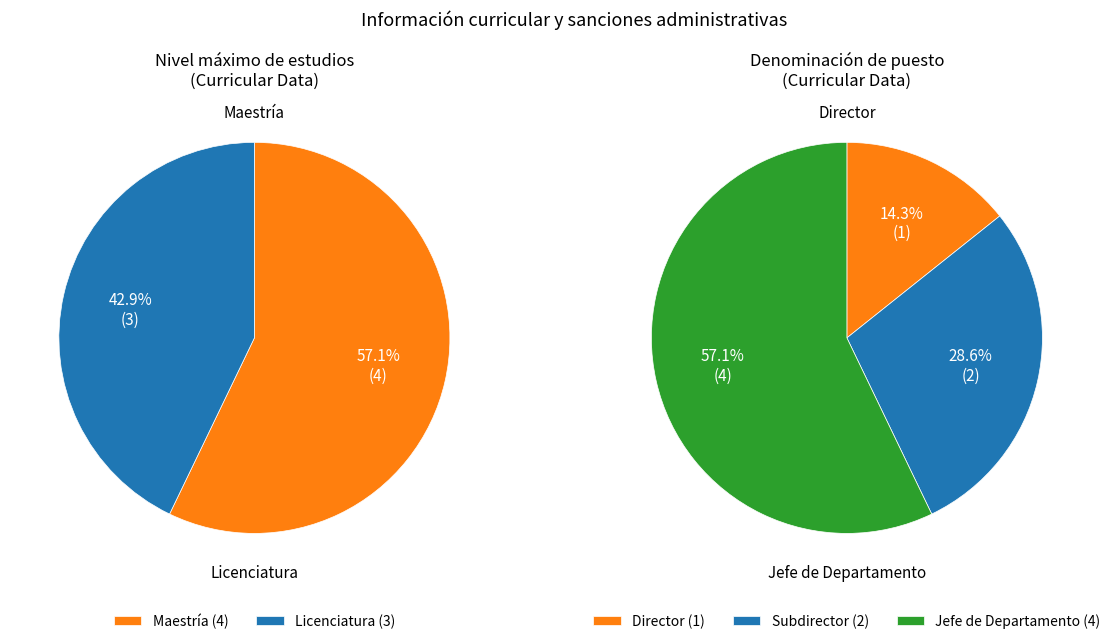

True or false: Jefe de Departamento accounts for 47% of the total.

False